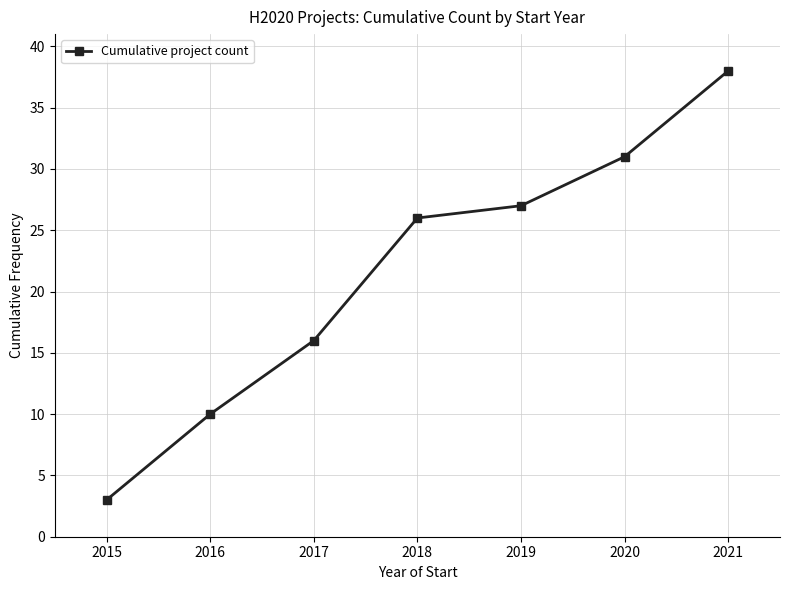

Count the number of data series in this chart.

1